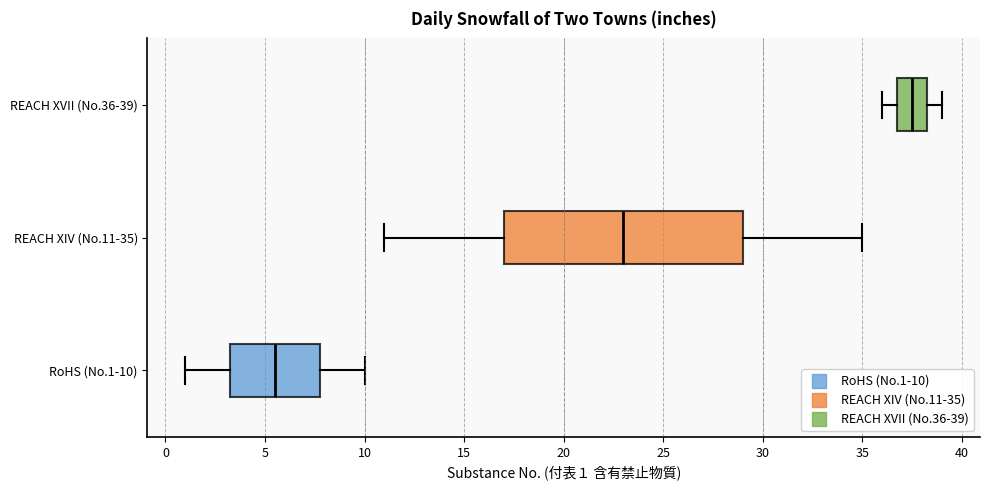

Which box is the widest, from its left edge to its right edge?

REACH XIV (No.11-35)